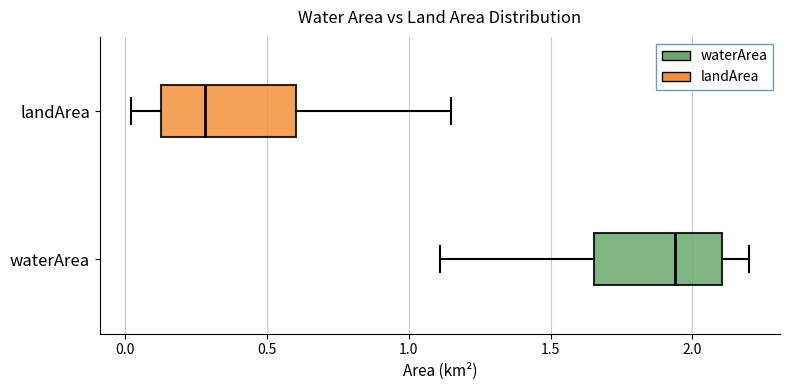

Reading bottom to top, read every box against the x-axis: the position of its median line, the range the box covers, and the ends of its whiskers. The values are not printed on the chart, so give them approximately, as read against the axis.

waterArea: median 1.95, box 1.65 to 2.10, whiskers 1.10 to 2.20
landArea: median 0.30, box 0.15 to 0.60, whiskers 0.00 to 1.15